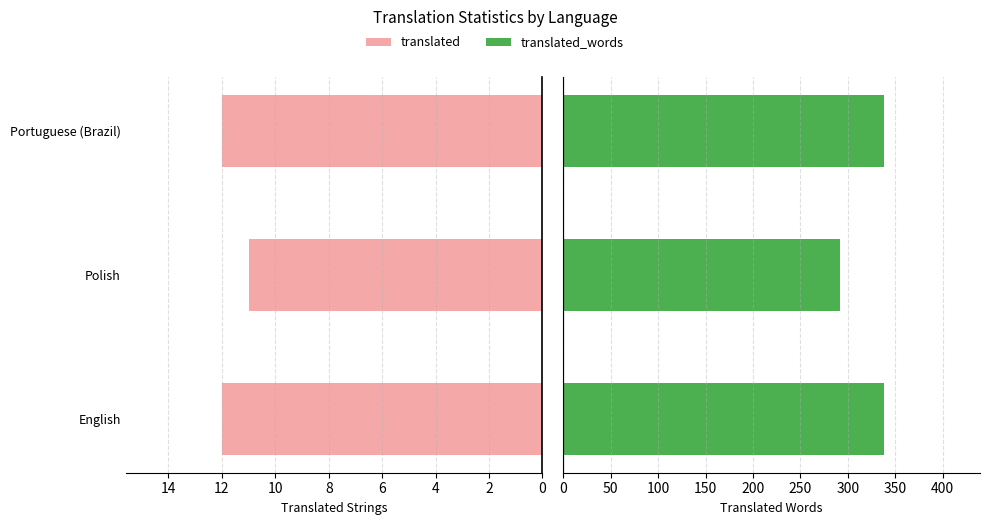

Is the value of translated at English greater than the value of translated_words at Polish?

No